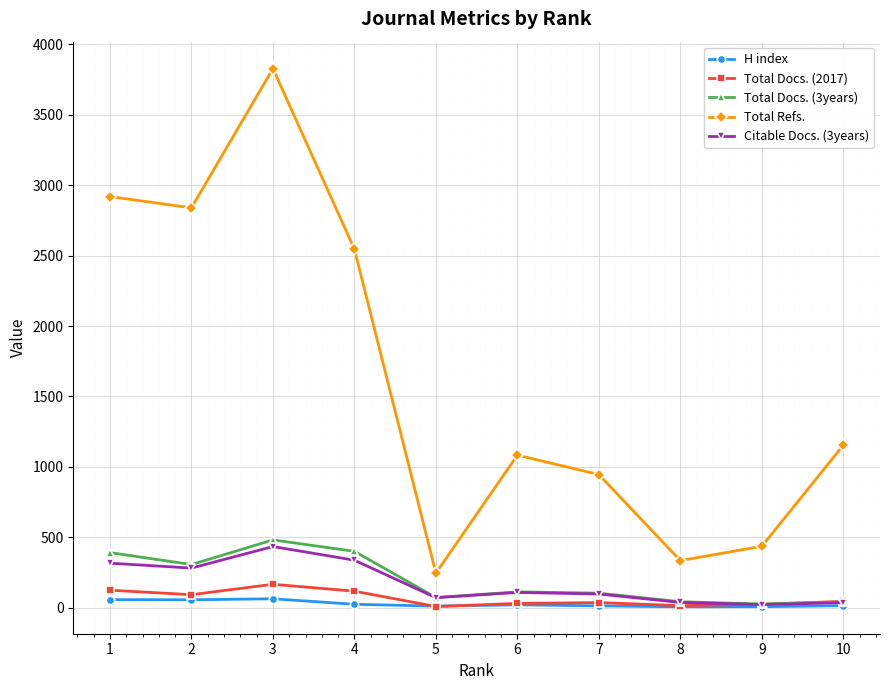

What is the greatest value displayed?

3828